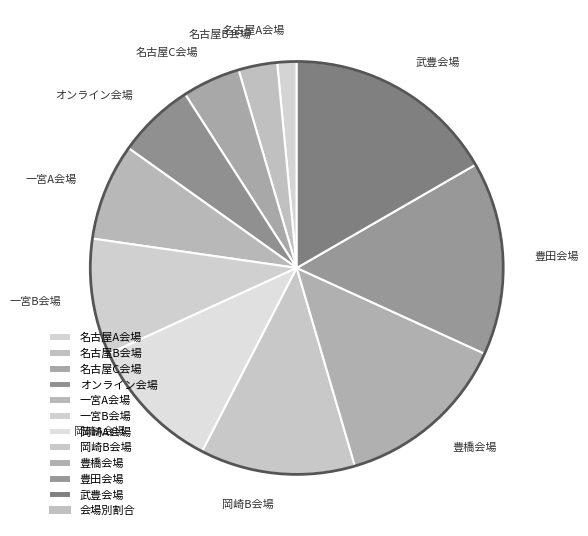

Which category has the smallest portion of the pie?

名古屋A会場